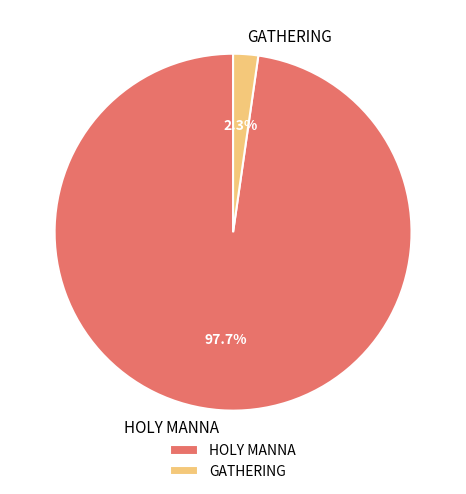

To the nearest percent, what portion does HOLY MANNA represent?

98%